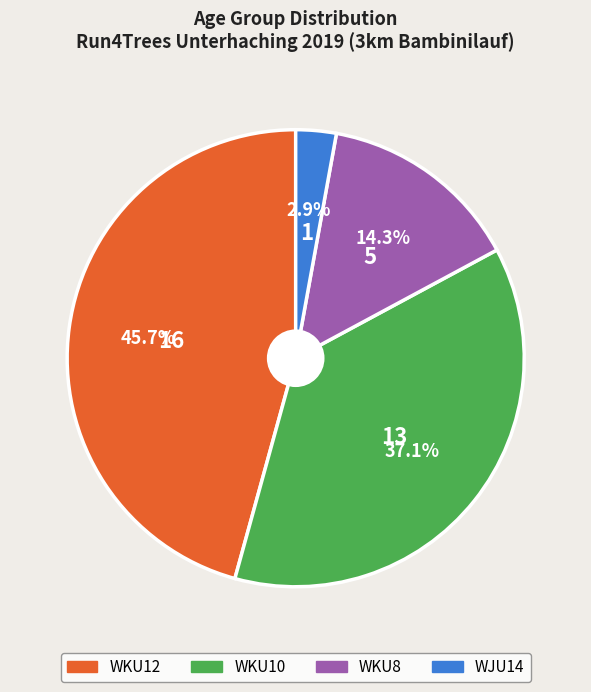

True or false: WKU12 accounts for 46% of the total.

True